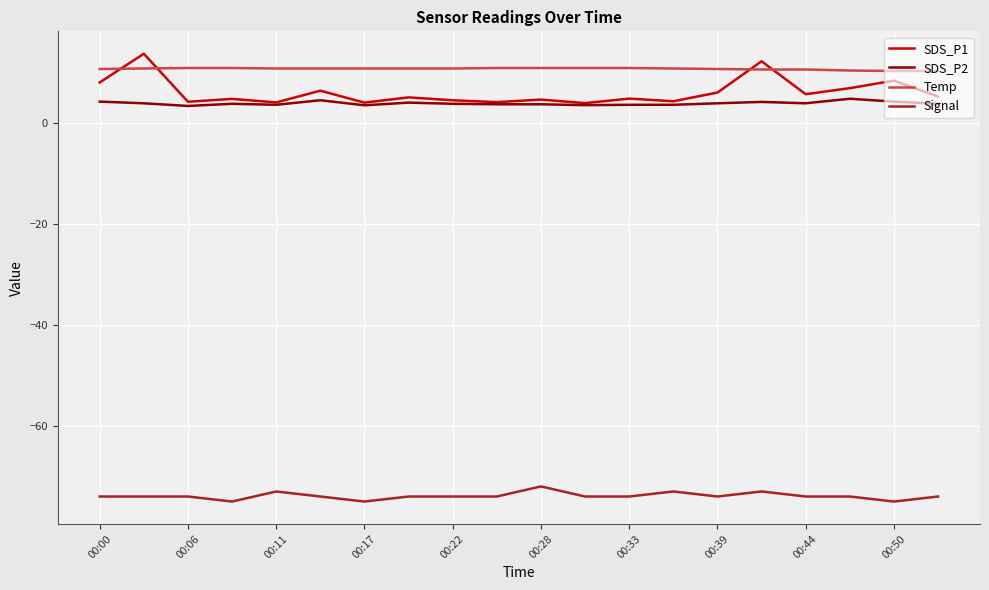

Which series has the largest total across all categories?

Temp